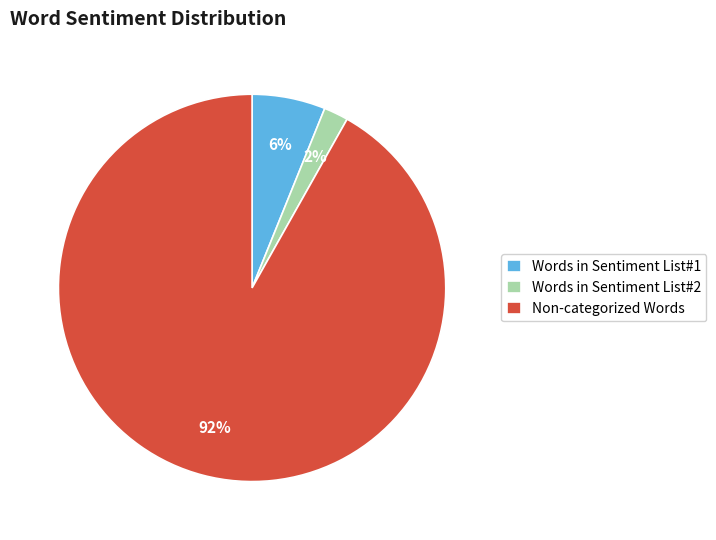

Is it true that Words in Sentiment List#2 is 2% of the pie?

True